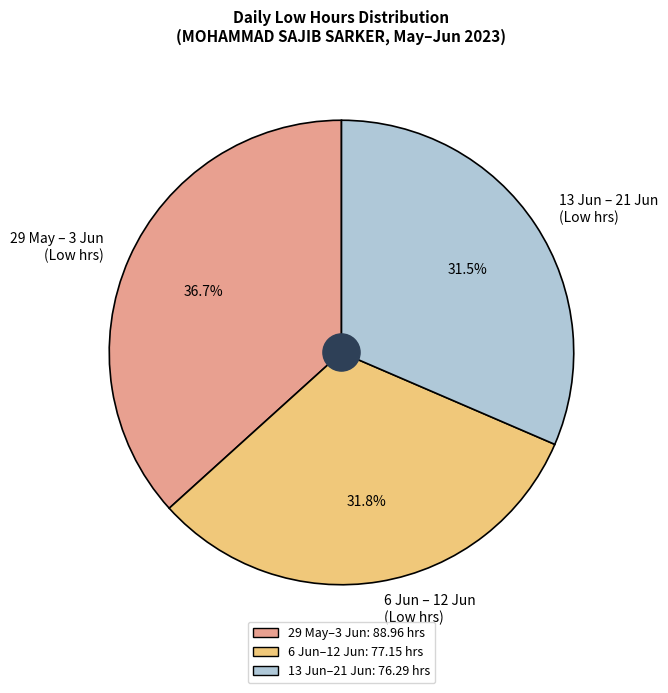

What is the ratio of the value at 13 Jun – 21 Jun (Low hrs) to the value at 6 Jun – 12 Jun (Low hrs)?

1.0